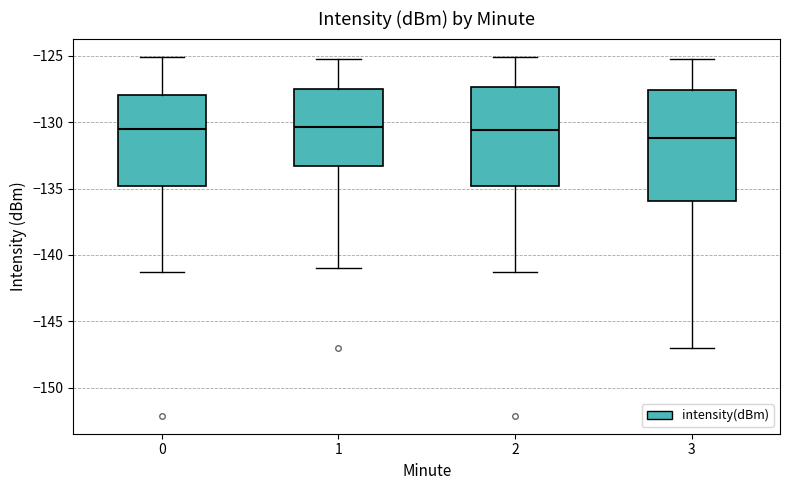

Reading left to right, transcribe this box plot: for each box, give where its median line is, the range the box spans, and where its two whiskers end, as read against the y-axis. The values are not printed on the chart, so give them approximately, as read against the axis.

0: median -130.5, box -135.0 to -128.0, whiskers -141.5 to -125.0
1: median -130.5, box -133.5 to -127.5, whiskers -141.0 to -125.5
2: median -130.5, box -135.0 to -127.5, whiskers -141.5 to -125.0
3: median -131.0, box -136.0 to -127.5, whiskers -147.0 to -125.5